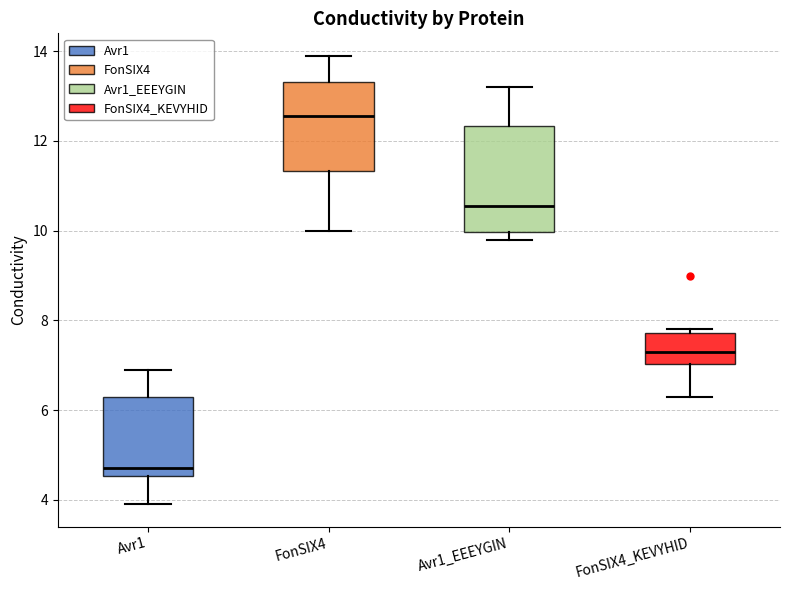

Comparing the boxes themselves (not the whiskers), which one is the tallest?

Avr1_EEEYGIN